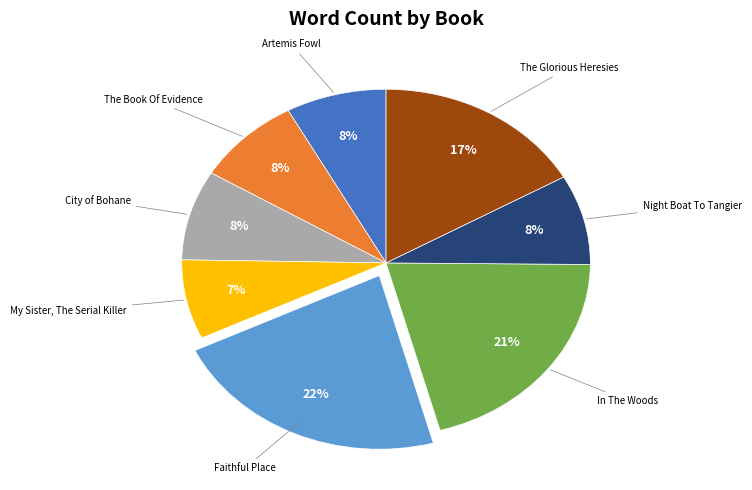

Do The Glorious Heresies and The Book Of Evidence together represent more than half of the pie?

No